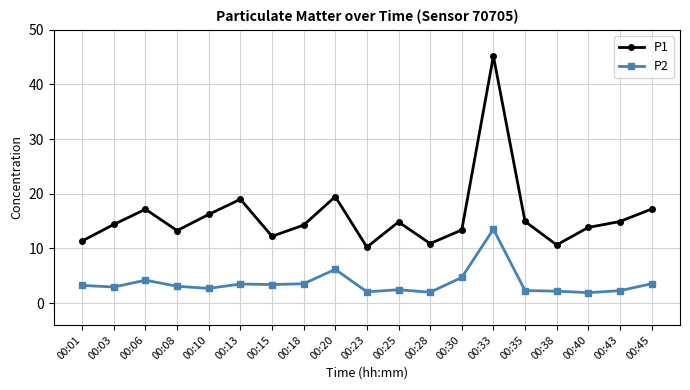

Is the value of P2 at 00:18 greater than the value of P1 at 00:28?

No